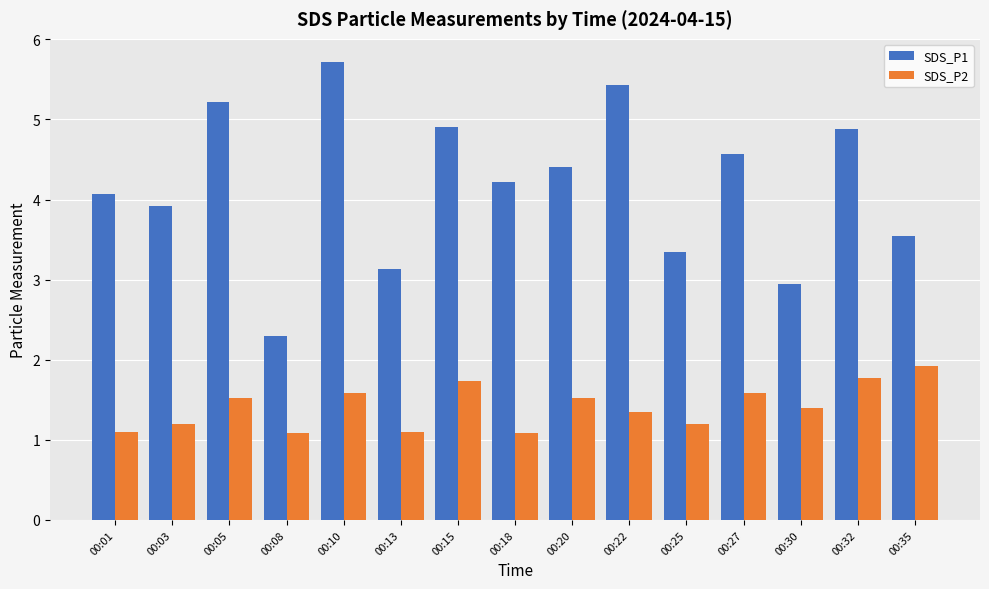

Which category has the highest value across all series?

00:10